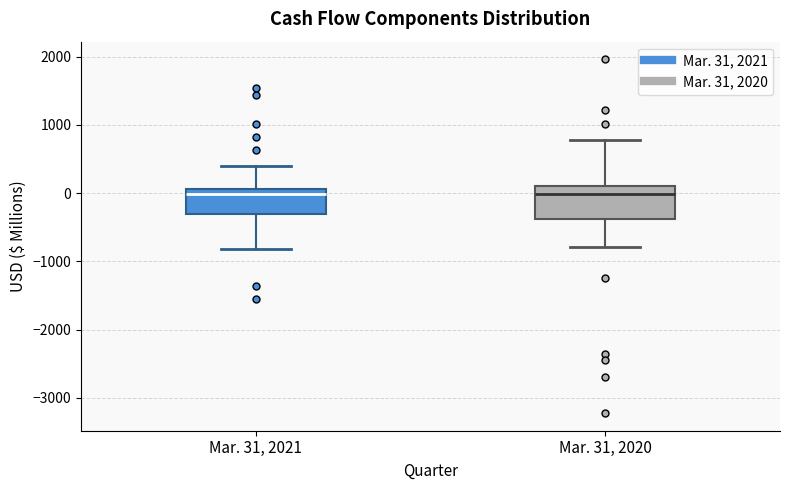

Comparing the boxes themselves (not the whiskers), which one is the tallest?

Mar. 31, 2020